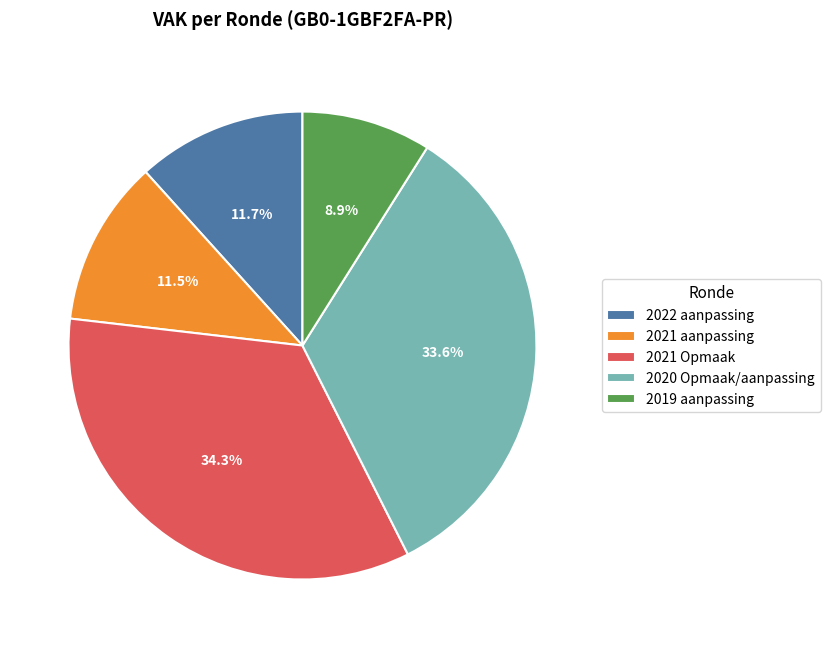

How much of the chart is everything except 2021 aanpassing?

88.5%